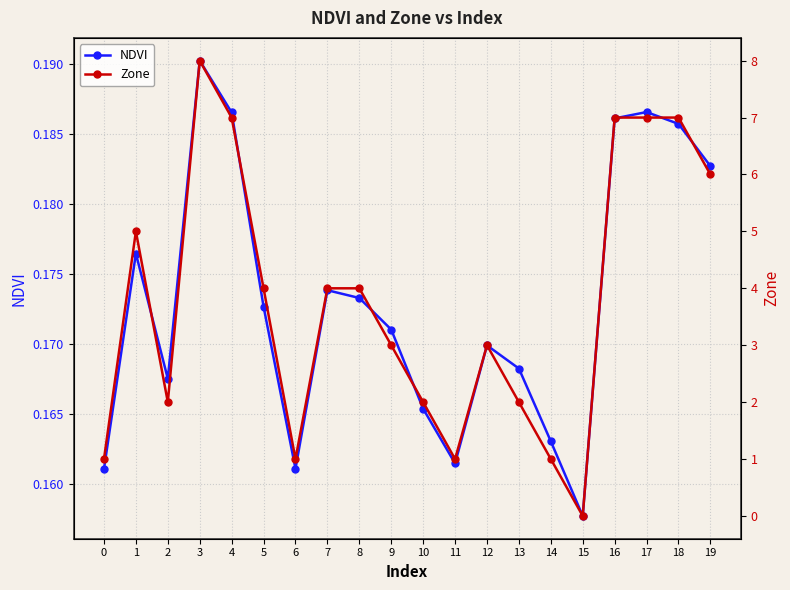

Where is the first local minimum for NDVI?

2